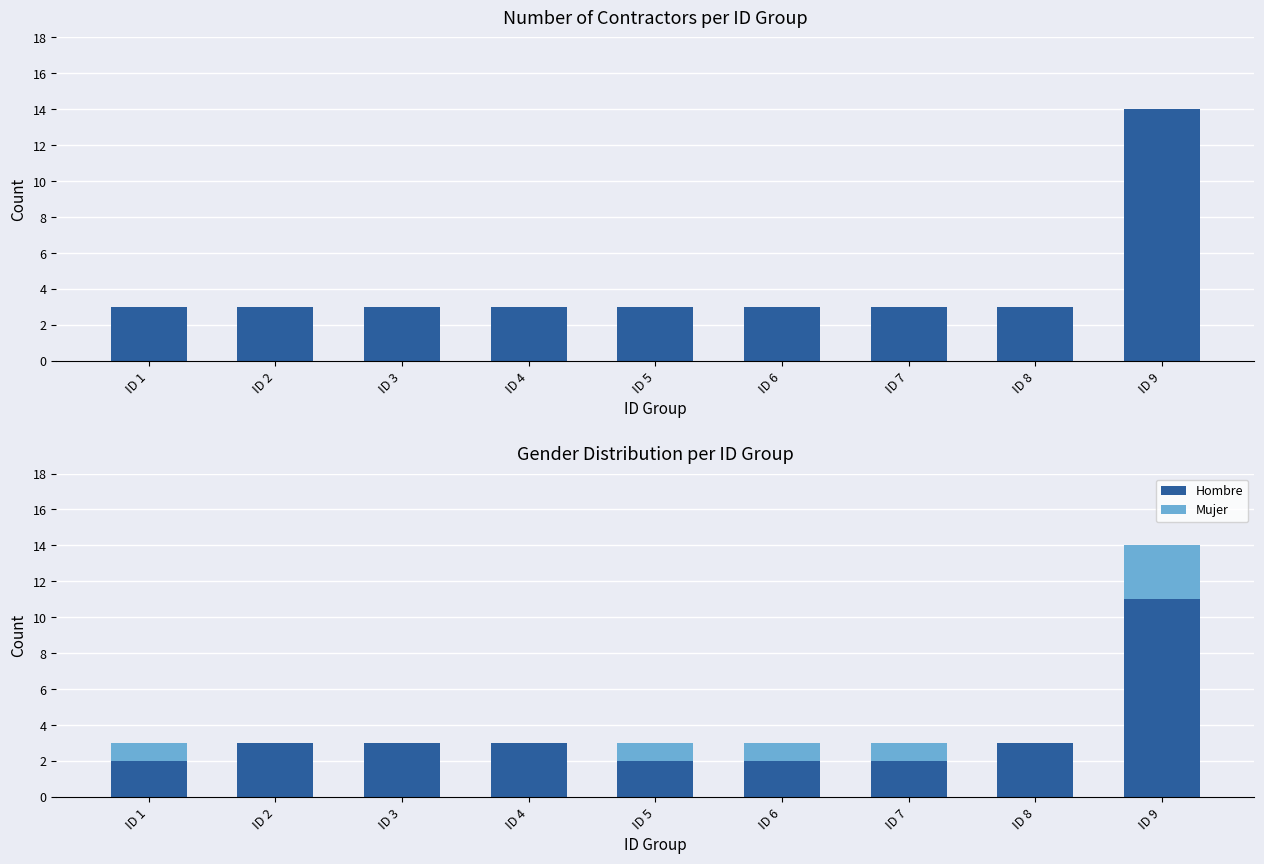

Does the chart contain any negative values?

No